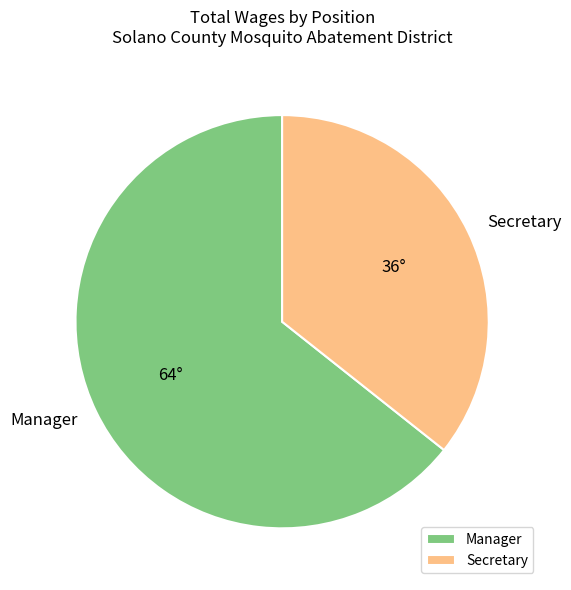

Which category has the smallest portion of the pie?

Secretary